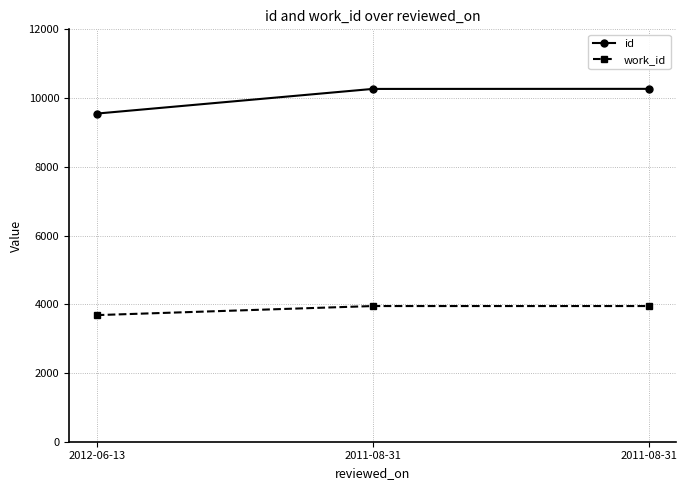

What is the total value across all series at 2011-08-31?

14214